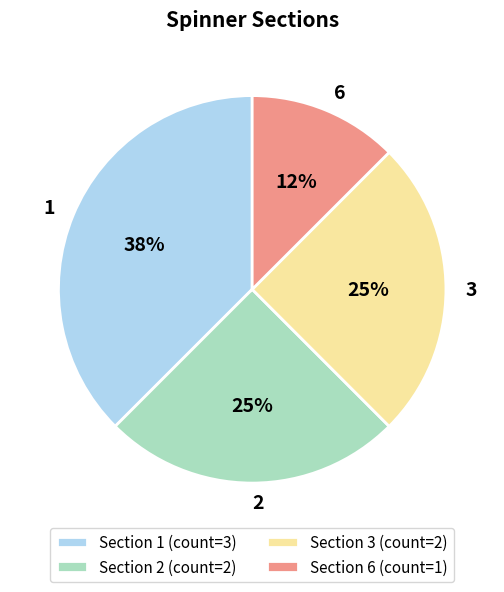

To the nearest percent, what is the average slice percentage?

25%